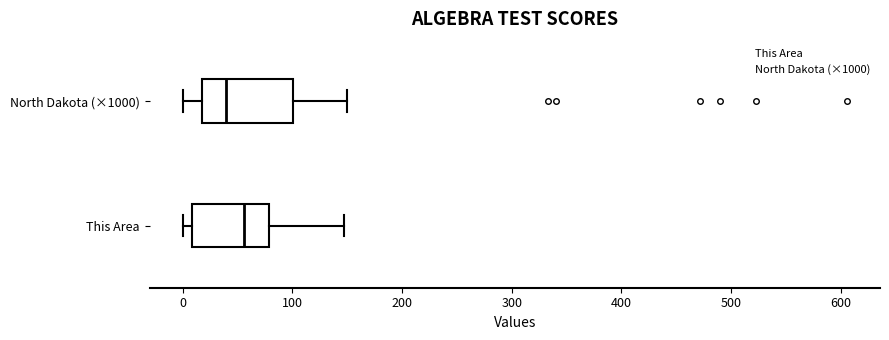

Comparing the boxes themselves (not the whiskers), which one is the widest?

North Dakota (×1000)